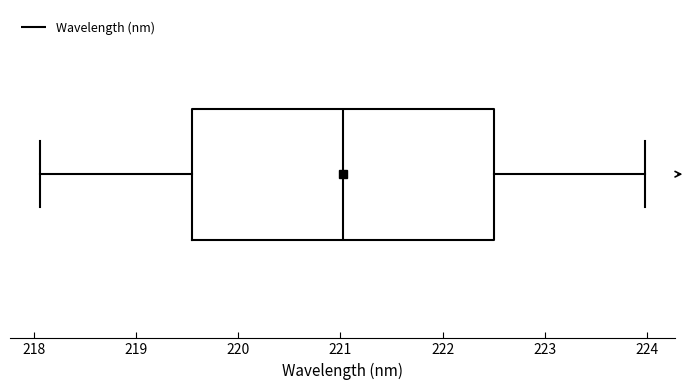

Where does the median line of the box sit on the x-axis? The values are not printed on the chart, so give them approximately, as read against the axis.

221.0